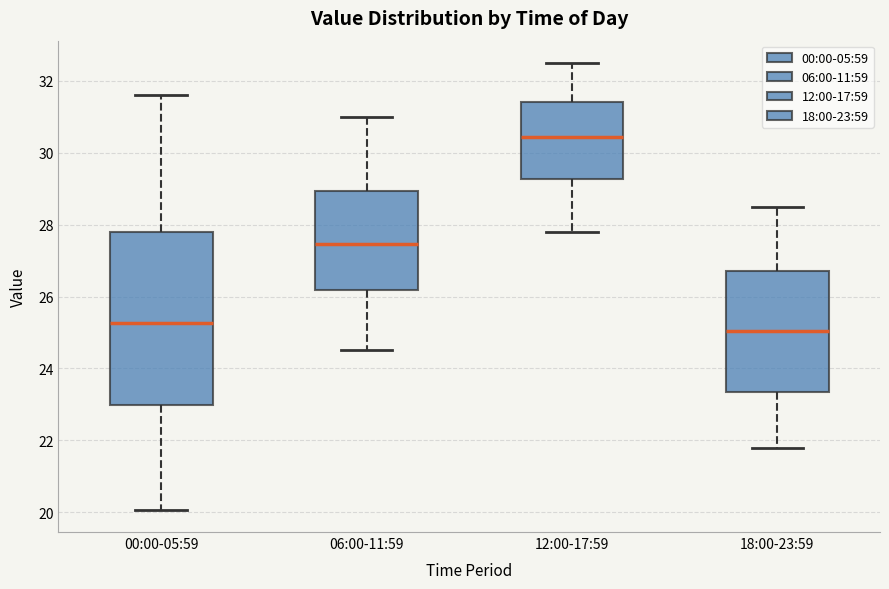

Which box has the lowest median line?

18:00-23:59